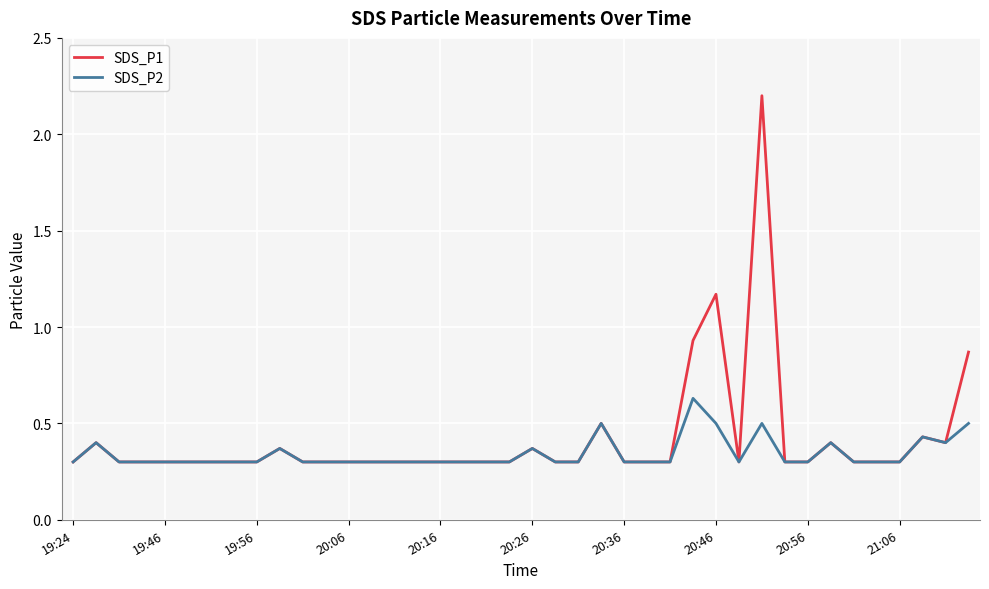

What is the maximum value shown in the chart?

2.2